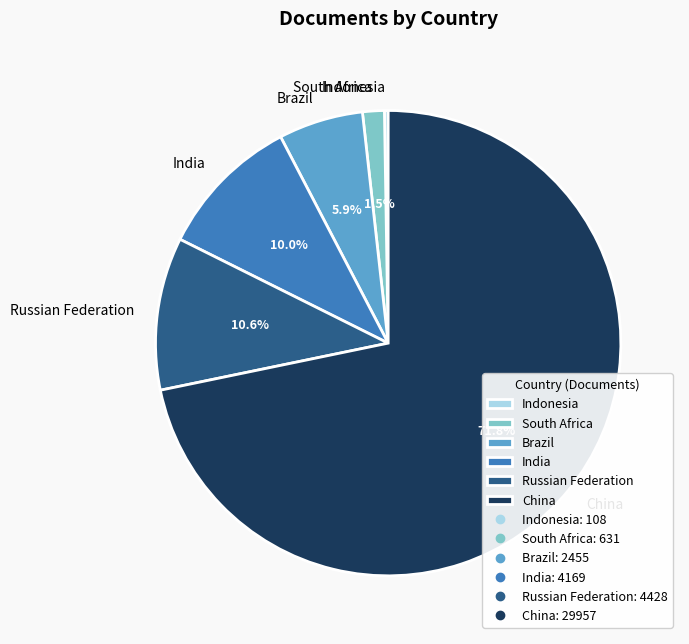

To the nearest percent, what is the difference between the Brazil and South Africa slice percentages?

4%